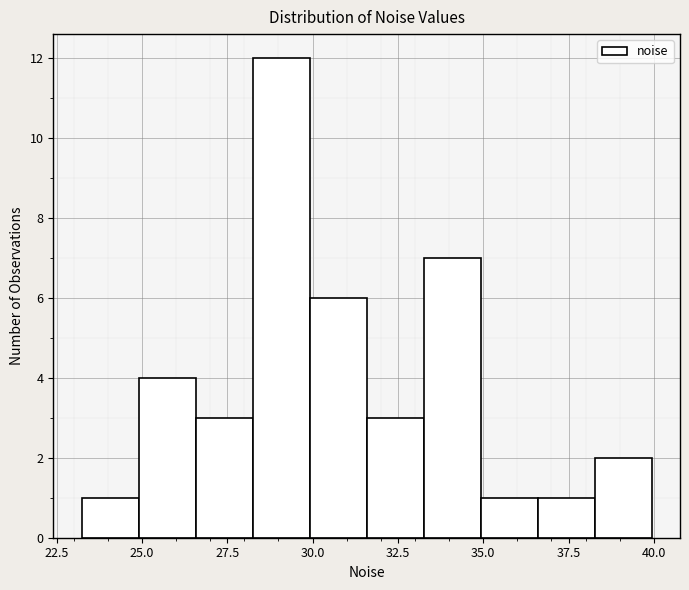

Around what value on the x-axis is the tallest bar? Give the approximate position of its centre, as read against the axis.

29.0